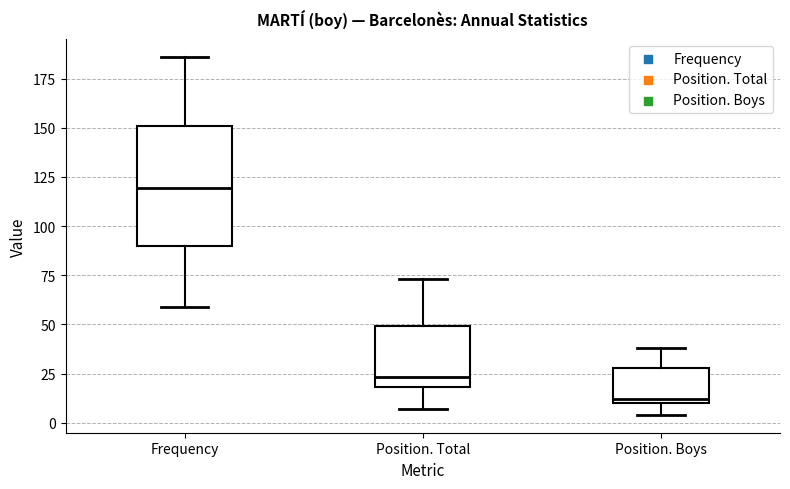

Which box's median line is the lowest?

Position. Boys